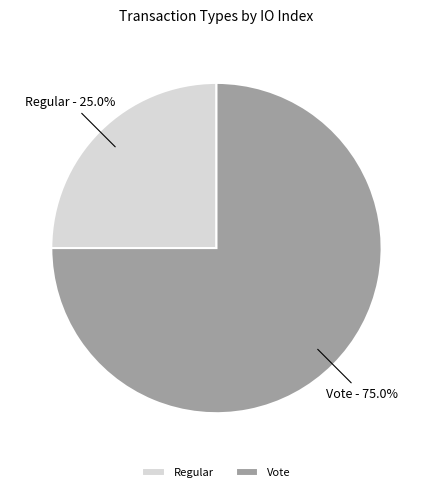

What is the ratio of the value at Regular to the value at Vote?

0.3